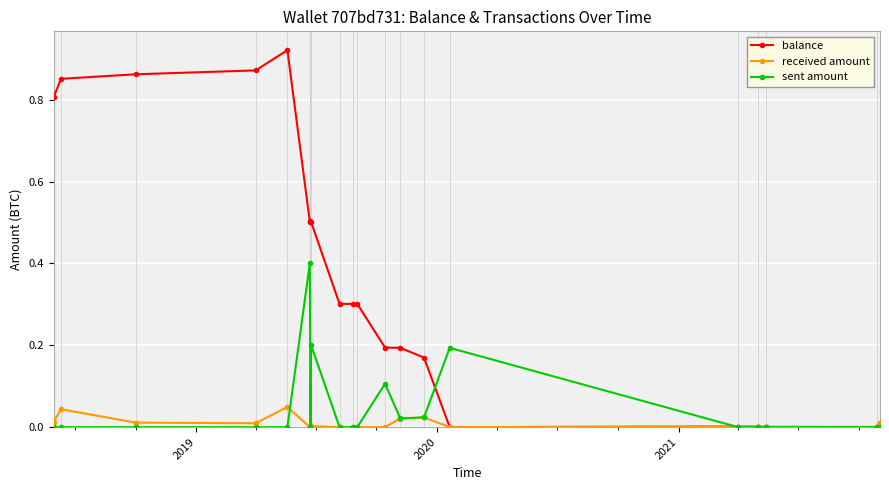

What is the average value of the balance series?

0.4